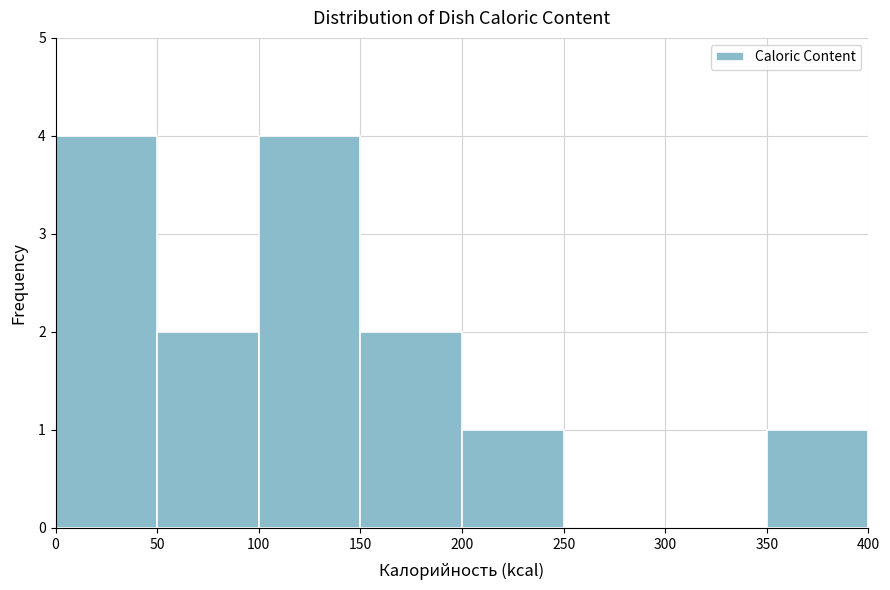

Reading left to right, list every bar in this chart as the range it spans on the x-axis followed by its height. The values are not printed on the chart, so give them approximately, as read against the axis.

0 to 50: 4
50 to 100: 2
100 to 150: 4
150 to 200: 2
200 to 250: 1
250 to 300: 0
300 to 350: 0
350 to 400: 1